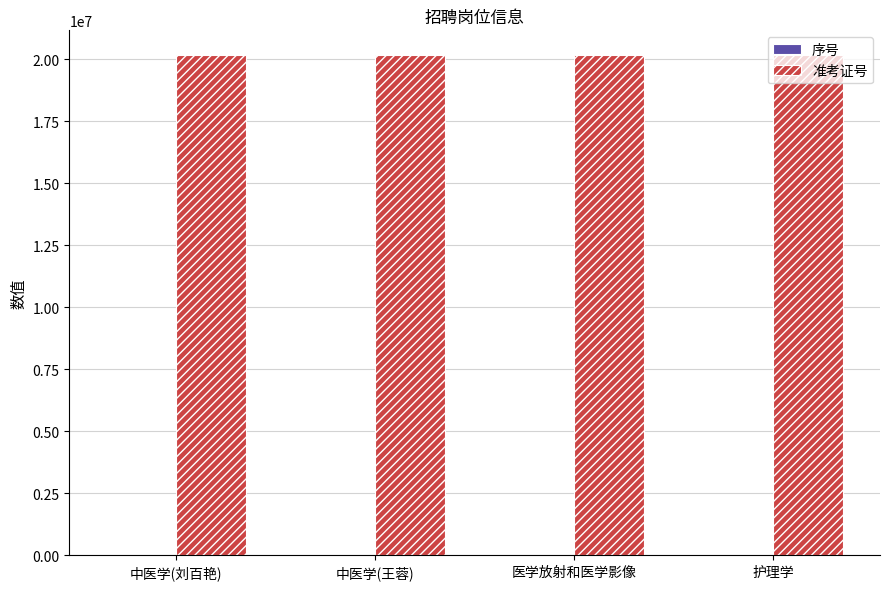

Which series has the largest total across all categories?

准考证号